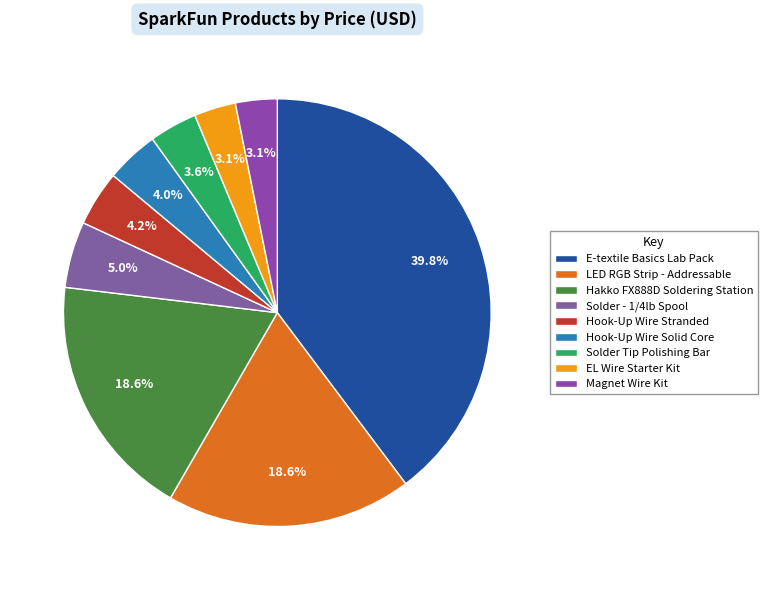

Count the number of slices in the pie.

9